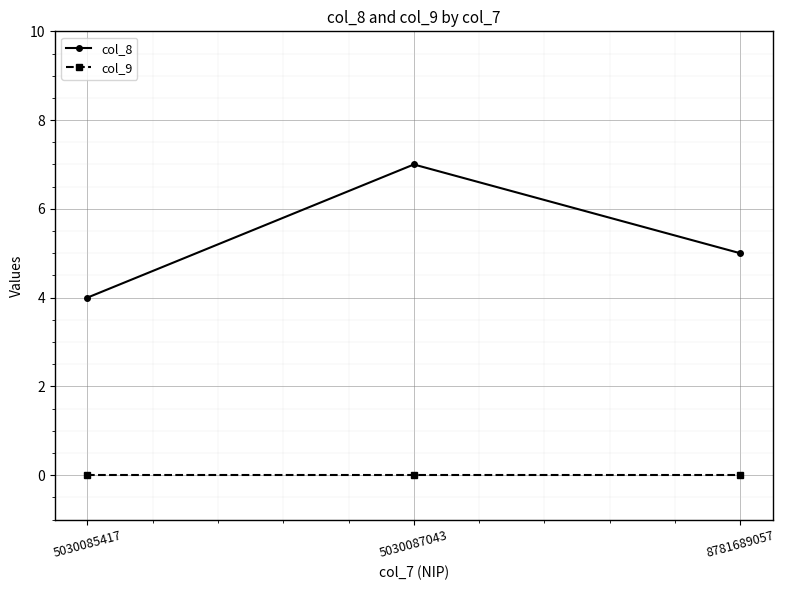

At which category is the sum across all series the highest?

5030087043